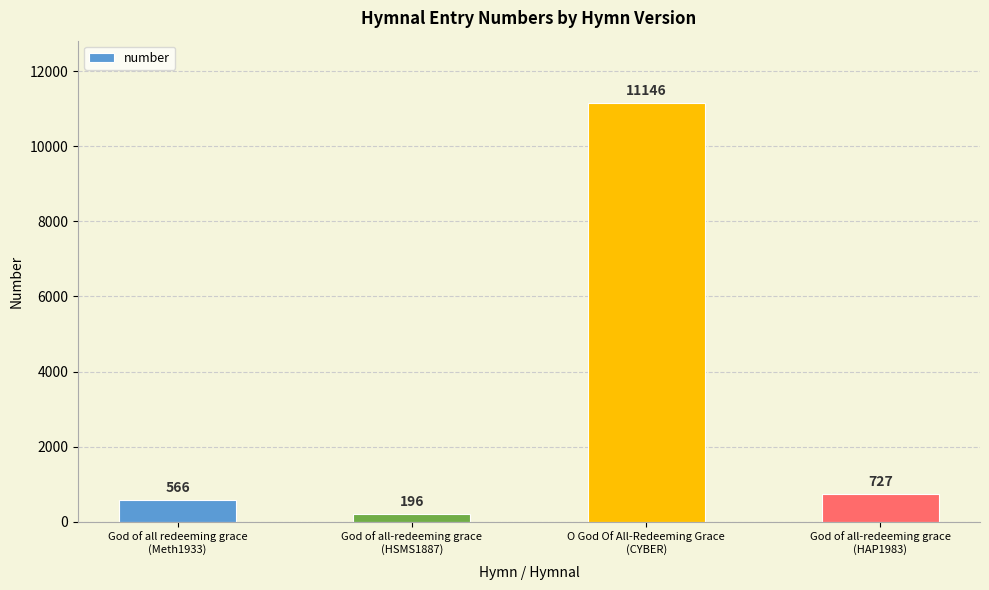

Reading left to right, what are all the values shown in this chart?

God of all redeeming grace
(Meth1933)=566	God of all-redeeming grace
(HSMS1887)=196	O God Of All-Redeeming Grace
(CYBER)=11146	God of all-redeeming grace
(HAP1983)=727